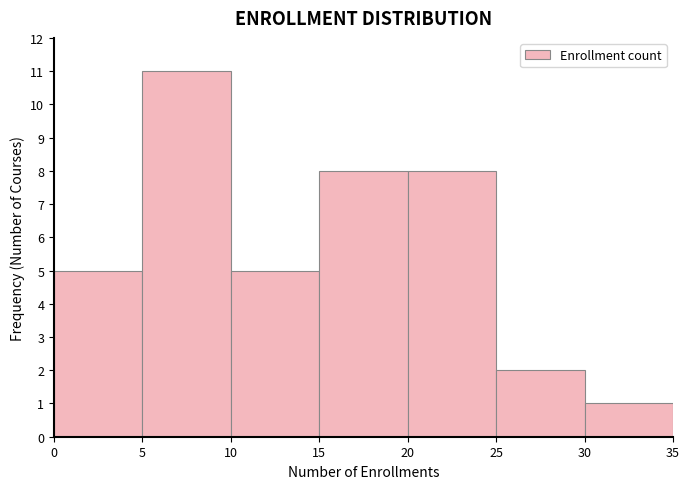

What is the height of the bar covering 10 to 15 on the x-axis? The values are not printed on the chart, so give them approximately, as read against the axis.

5